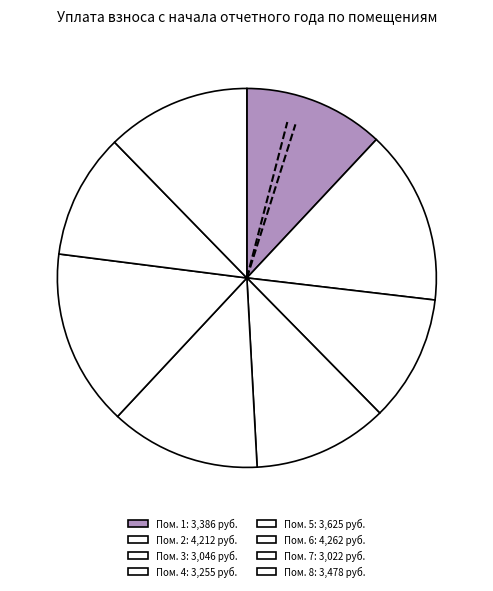

To the nearest percent, what is the average slice percentage?

12%